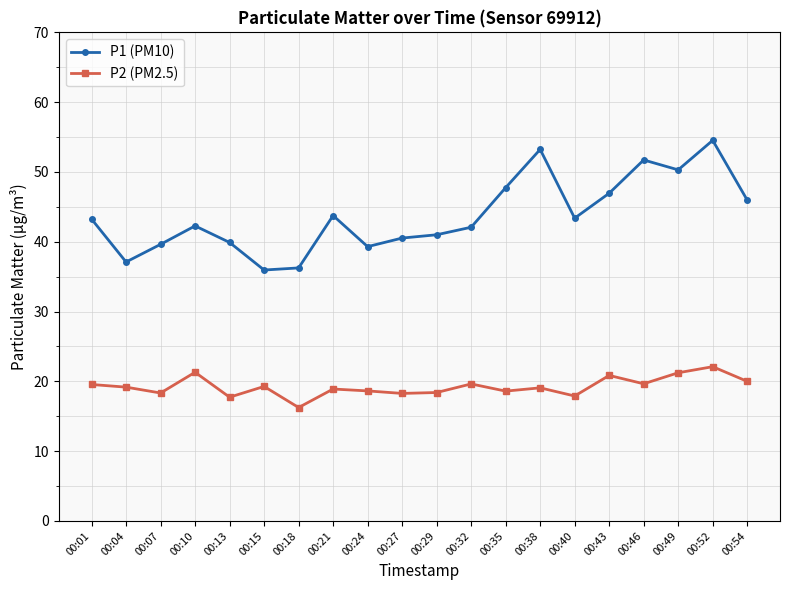

What is the average value of the P2 (PM2.5) series?

19.2